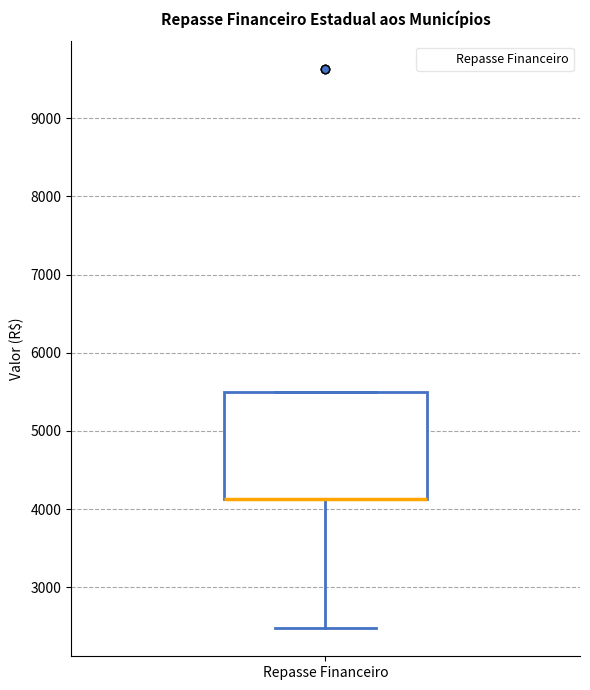

Transcribe this box plot: give where the median line is, the range the box spans, and where the two whiskers end, as read against the y-axis. The values are not printed on the chart, so give them approximately, as read against the axis.

median 4100 (drawn on the box's lower edge), box 4100 to 5500, whiskers 2500 to 5500